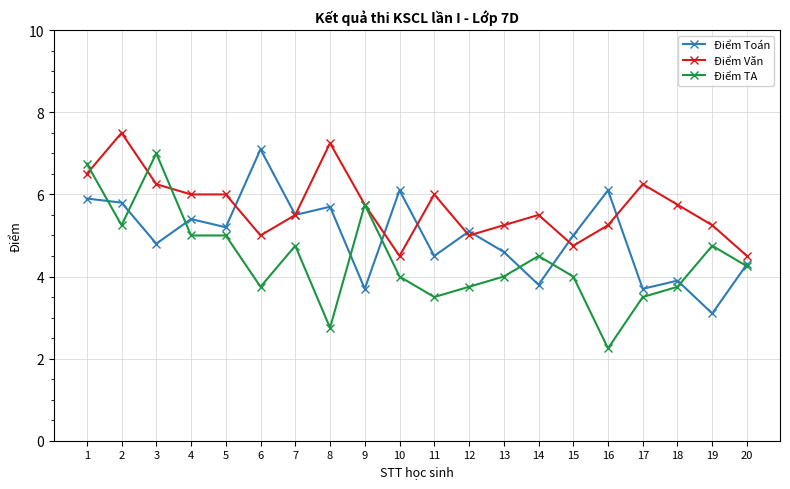

What is the approximate value of Điểm TA at 7?

4.8